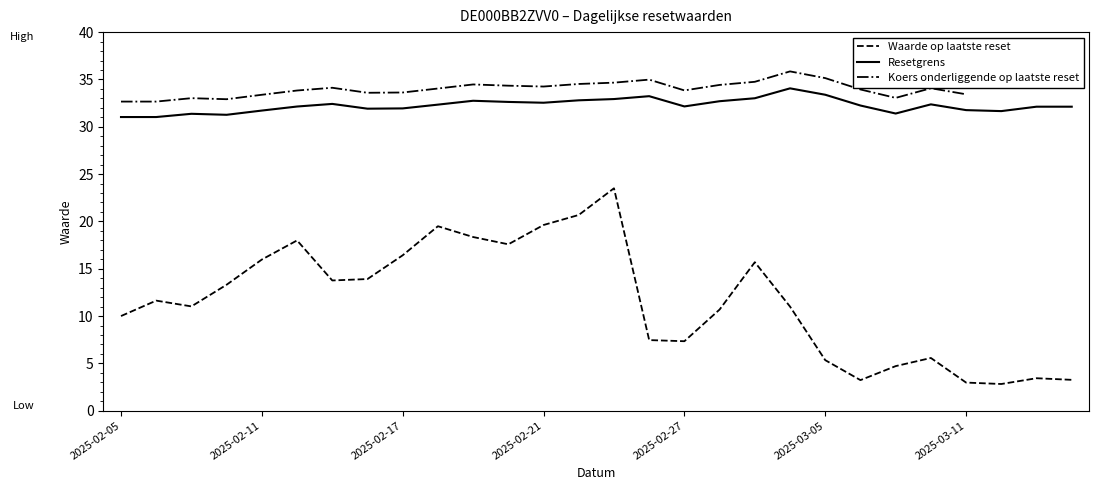

Does the chart have visible grid lines?

No